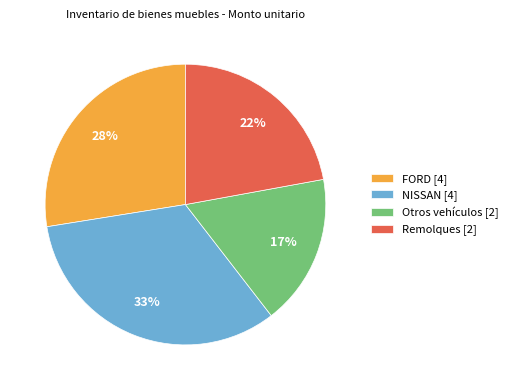

To the nearest percent, what is the combined percentage of Remolques [2] and NISSAN [4]?

55%